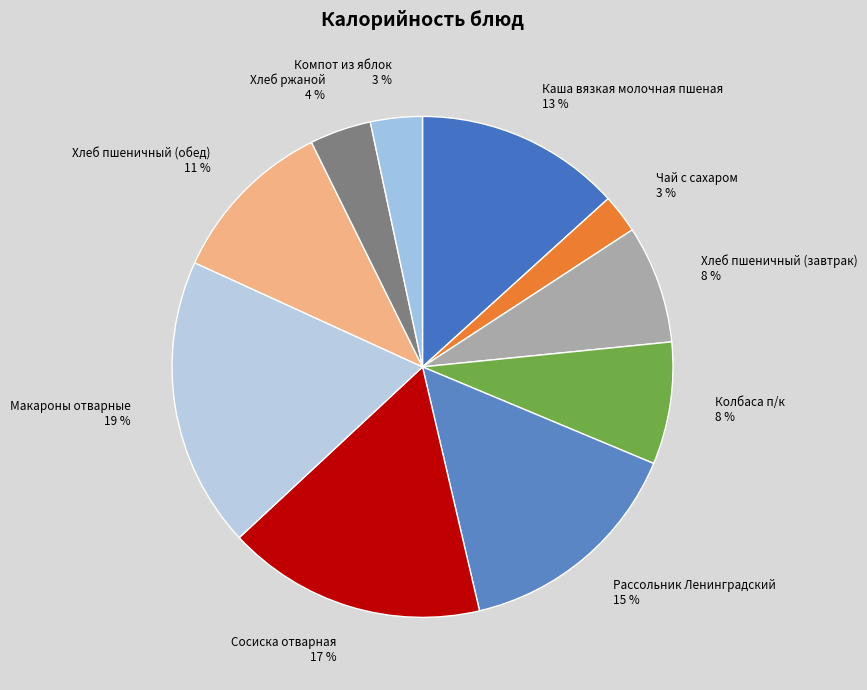

Between Рассольник Ленинградский and Макароны отварные, which is larger?

Макароны отварные